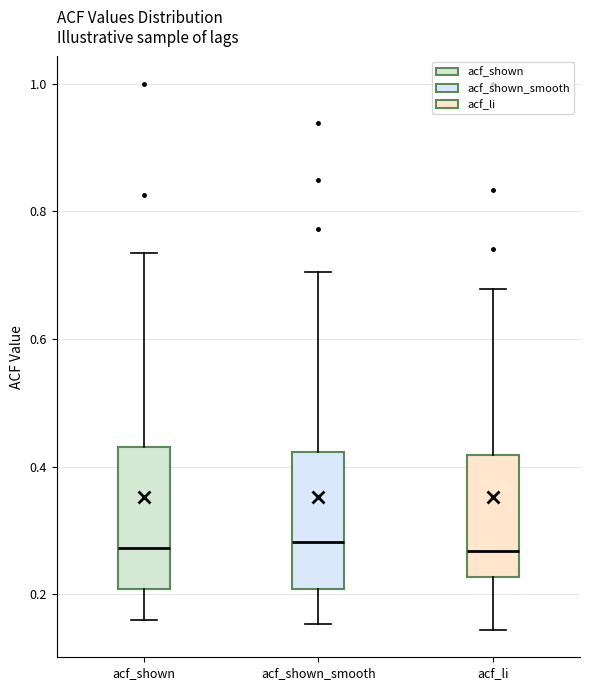

Reading left to right, transcribe this box plot: for each box, give where its median line is, the range the box spans, and where its two whiskers end, as read against the y-axis. The values are not printed on the chart, so give them approximately, as read against the axis.

acf_shown: median 0.28, box 0.20 to 0.44, whiskers 0.16 to 0.74
acf_shown_smooth: median 0.28, box 0.20 to 0.42, whiskers 0.16 to 0.70
acf_li: median 0.26, box 0.22 to 0.42, whiskers 0.14 to 0.68